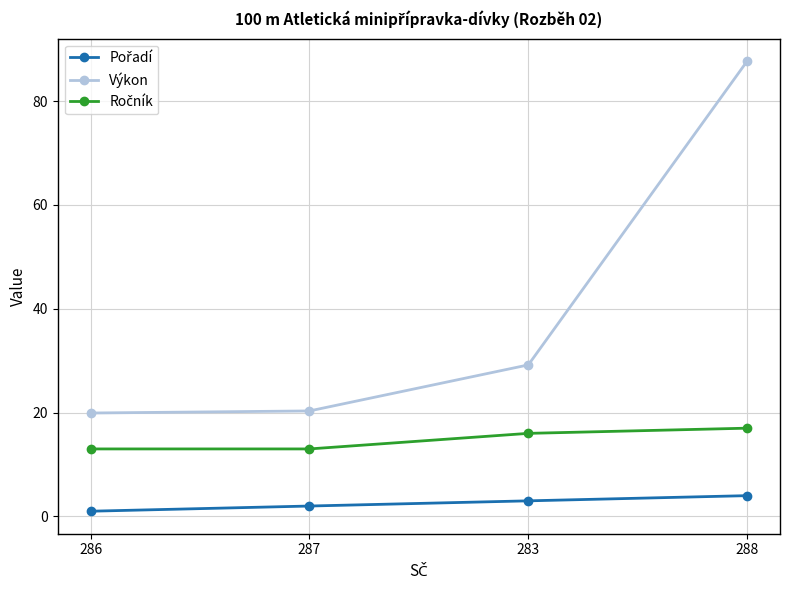

What is the difference between the second highest and second lowest values in the Výkon series?

8.9